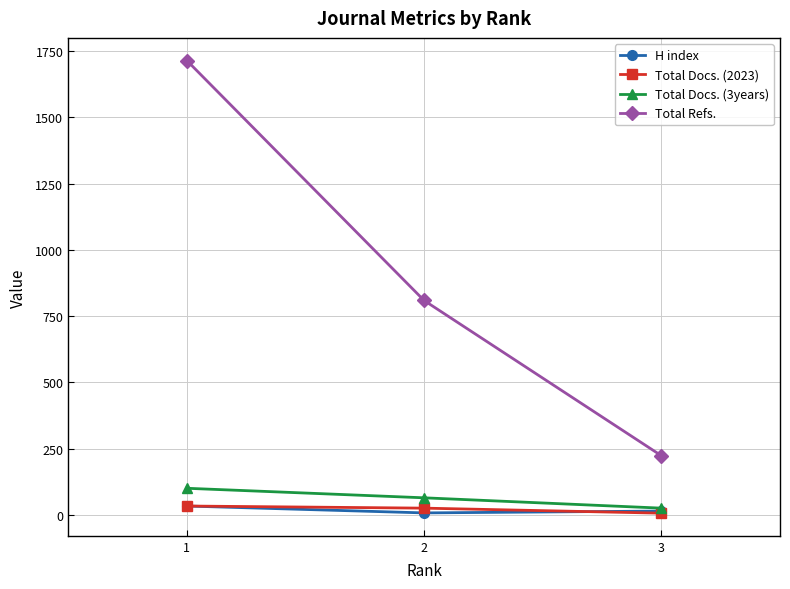

What is the spread (max minus min) of values at 3?

217